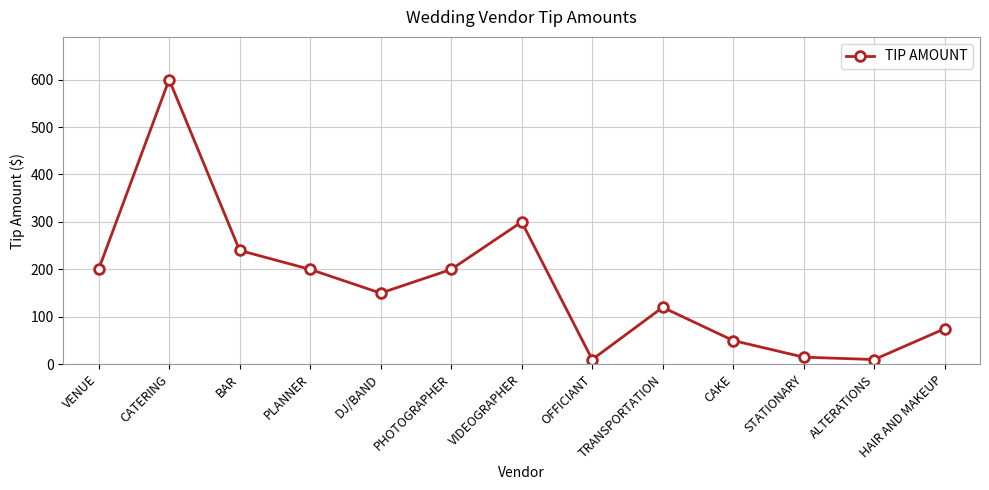

What is the label of the 7th point from the right?

VIDEOGRAPHER